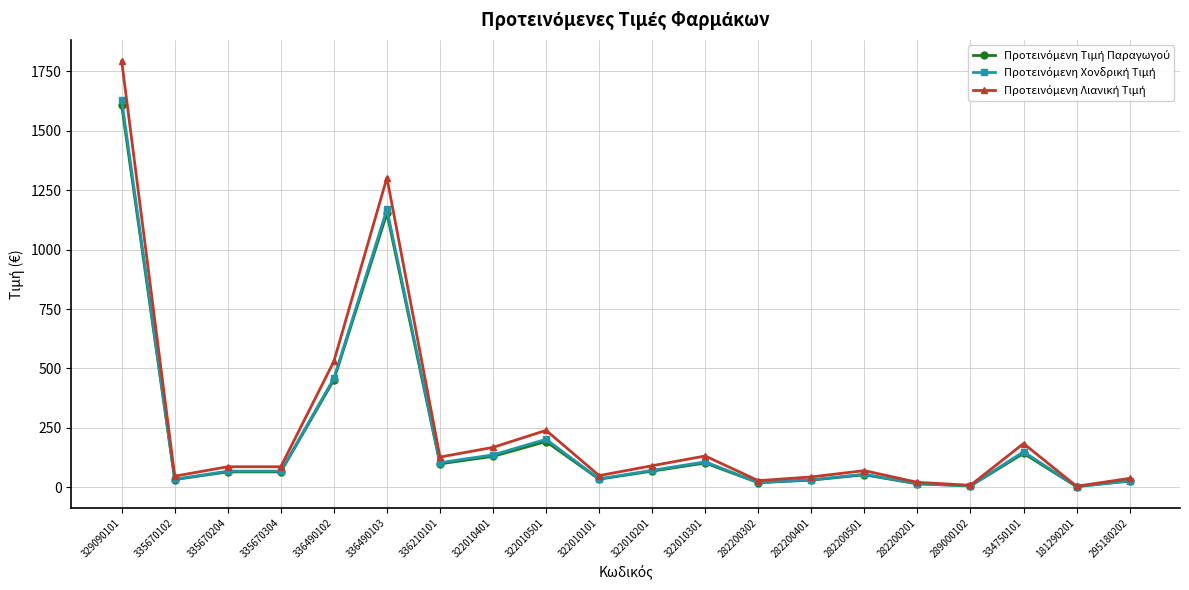

What is the spread (max minus min) of values at 322010301?

29.6